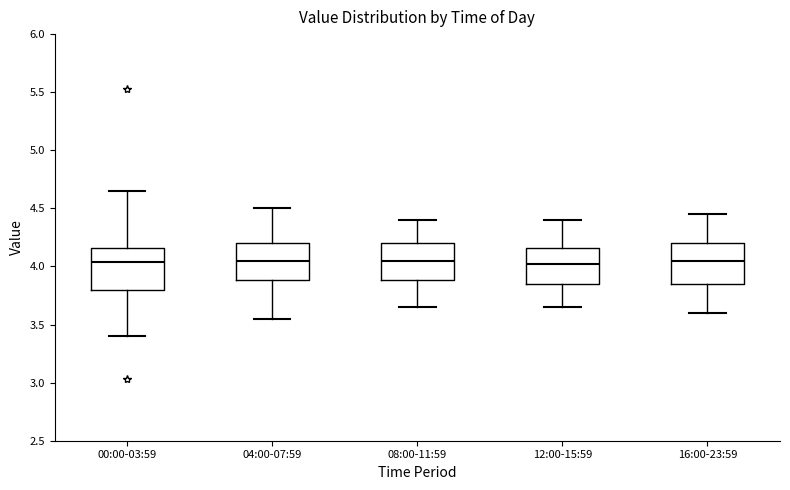

Where is the upper edge of the box for 16:00-23:59 on the y-axis? The values are not printed on the chart, so give them approximately, as read against the axis.

4.20